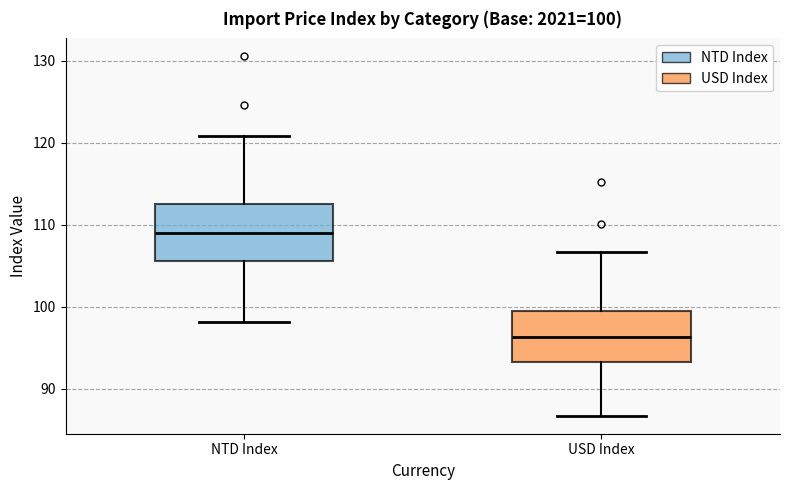

Which box's median line is the lowest?

USD Index